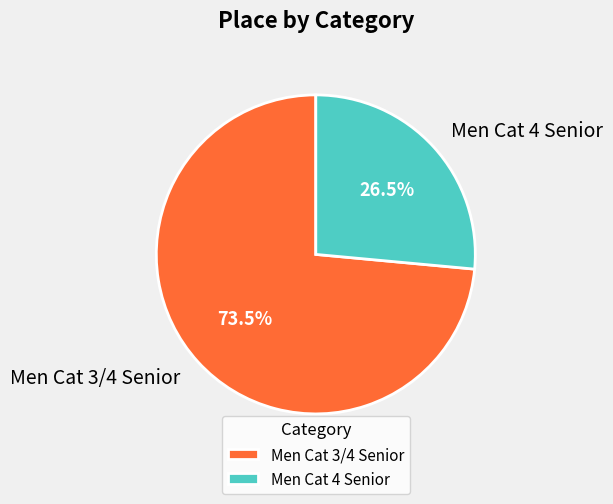

Which slice represents more than half of the pie?

Men Cat 3/4 Senior